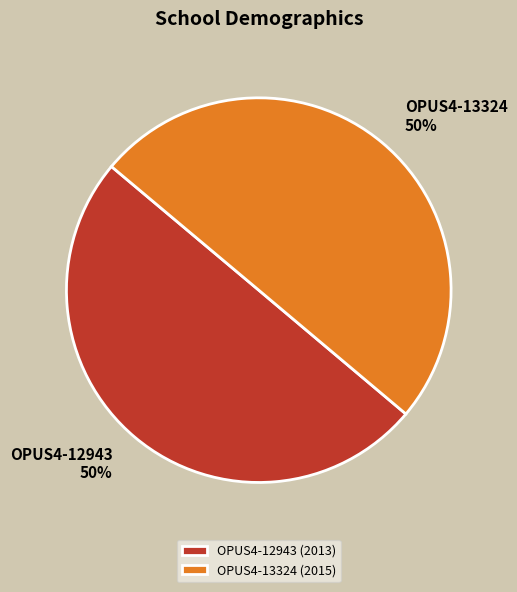

Combined, do OPUS4-12943 and OPUS4-13324 account for over 50%?

Yes